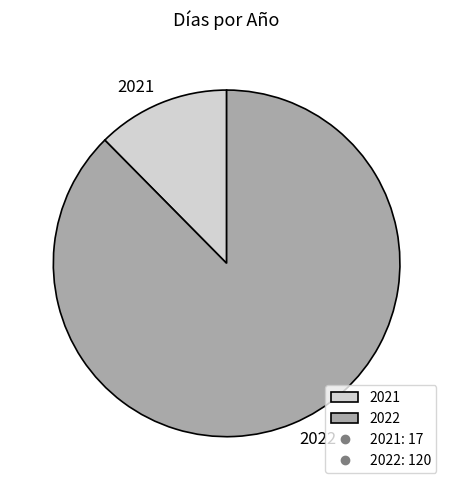

What is the ratio of the value at 2022 to the value at 2021?

7.1